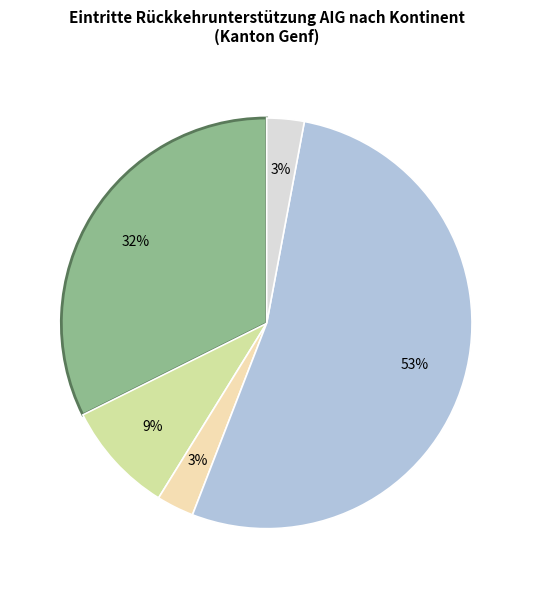

To the nearest percent, what is the average slice percentage?

20%